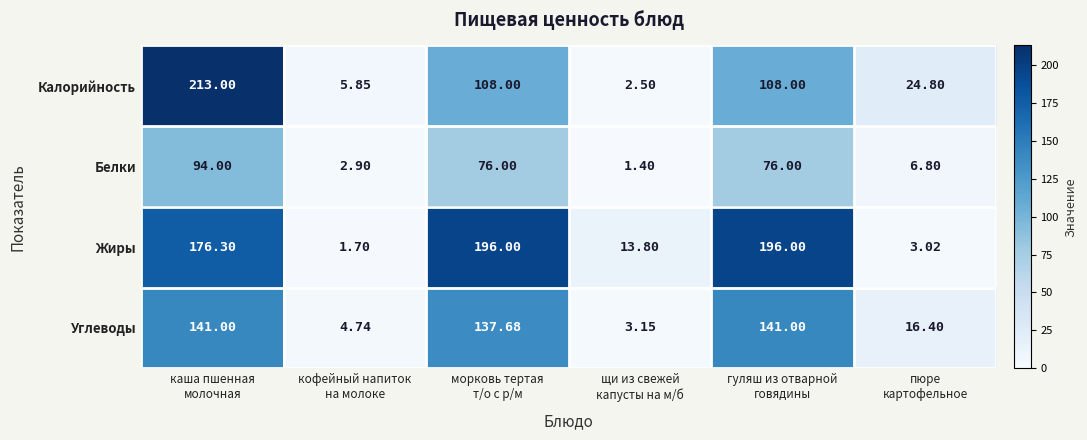

List the series in order of their peak value, lowest first.

Белки, Углеводы, Жиры, Калорийность